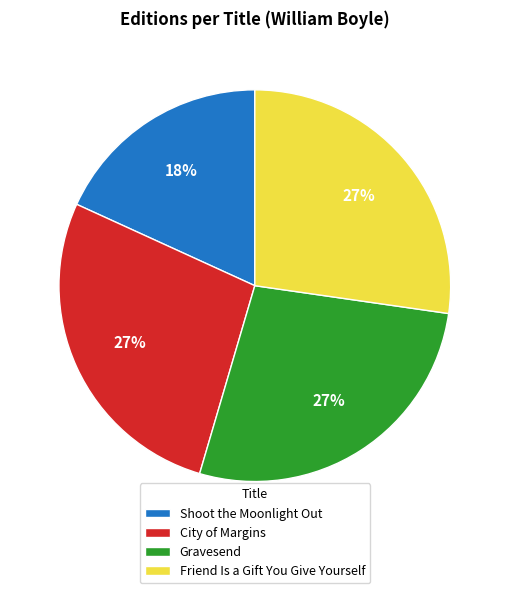

Which slice is the smallest?

Shoot the Moonlight Out